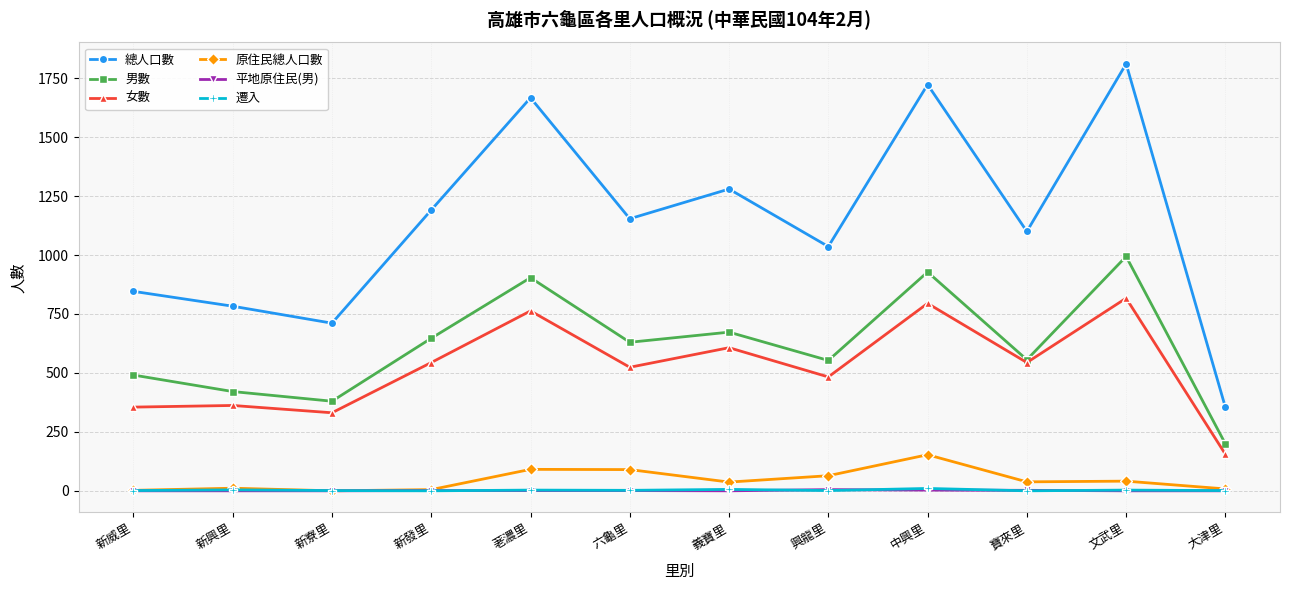

What is the minimum value for 男數?

199